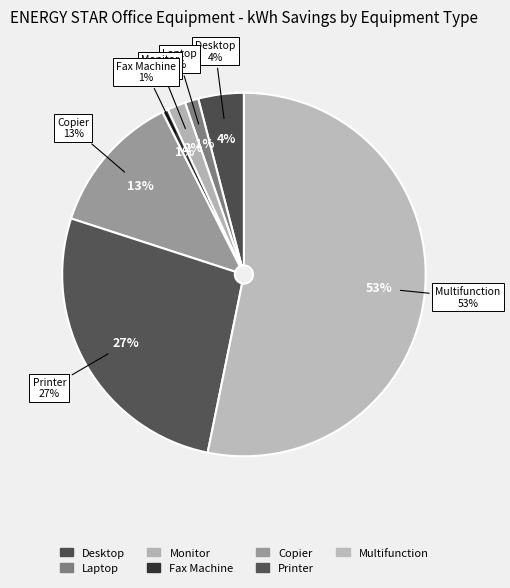

What is the majority slice?

Multifunction (laser, black and white)